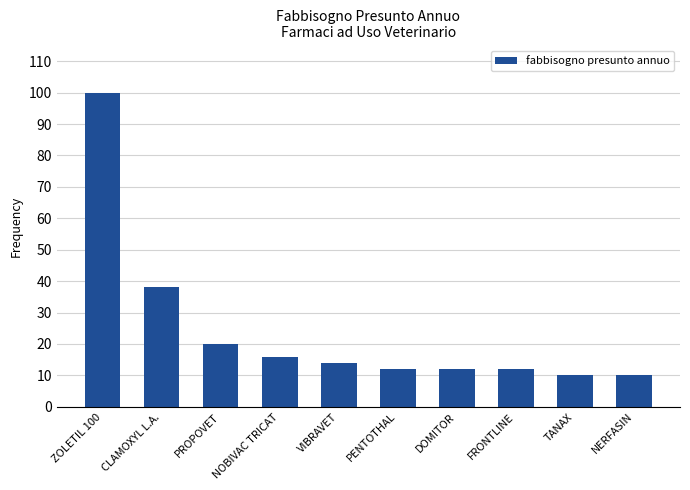

What position from the left is NOBIVAC TRICAT?

4